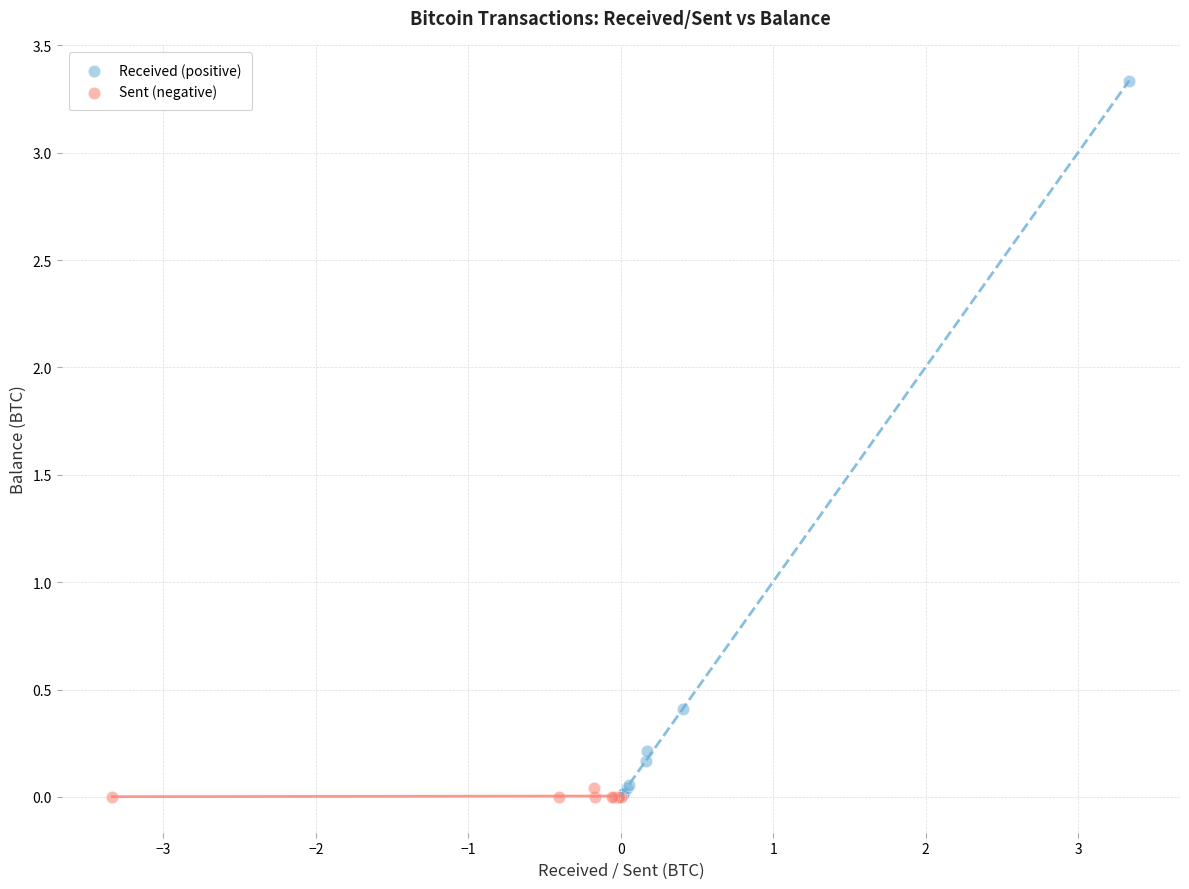

Which series has the largest Y range (max minus min)?

Received (positive)